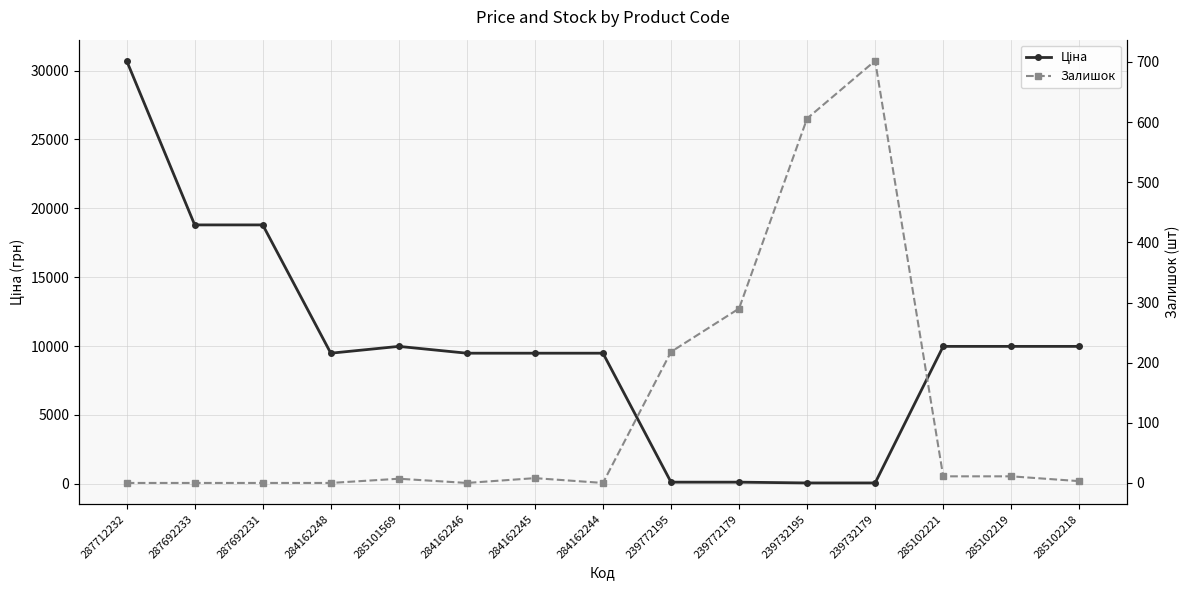

At which category does the chart reach its peak across all series?

287712232